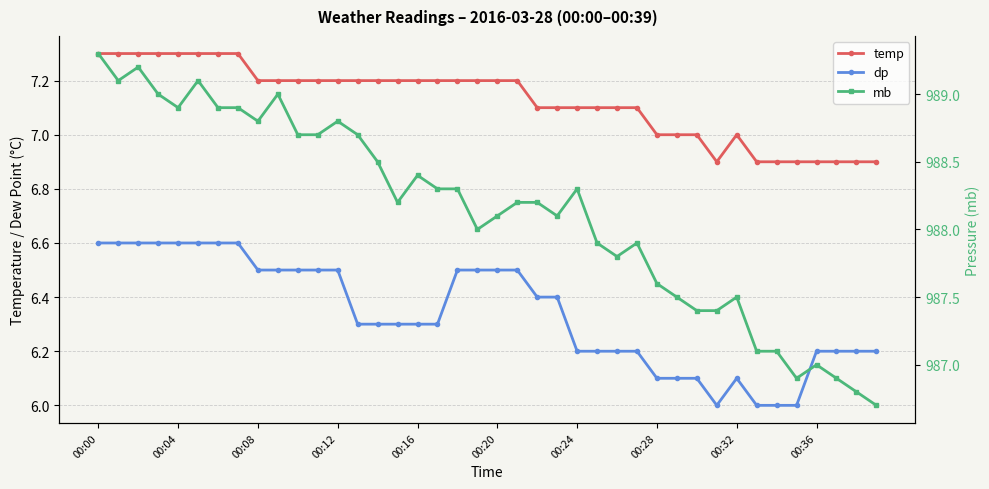

What is the highest value of the dp series?

6.6